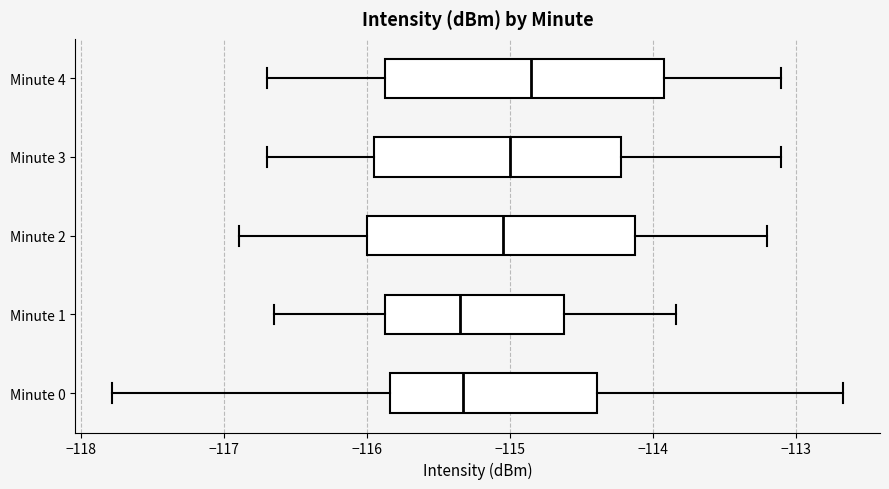

Where is the left edge of the box for Minute 0 on the x-axis? The values are not printed on the chart, so give them approximately, as read against the axis.

-115.8